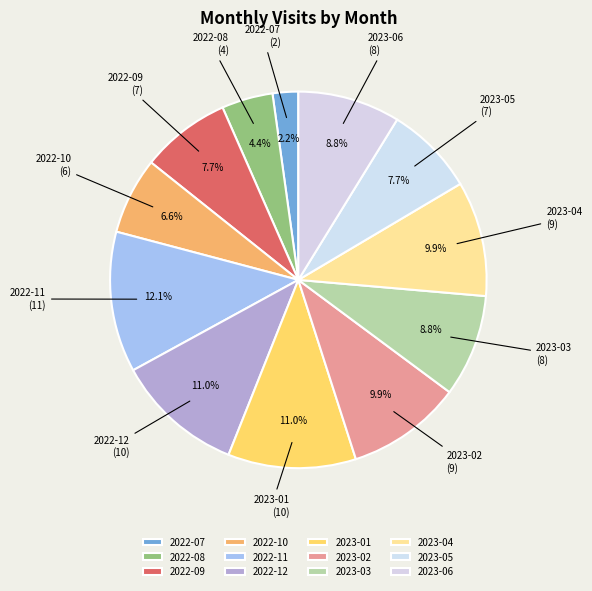

How many slices are in this pie chart?

12